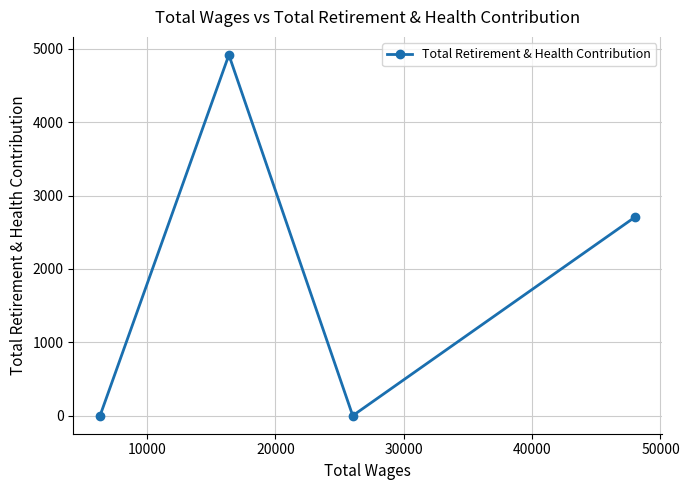

What is the maximum value shown in the chart?

4918